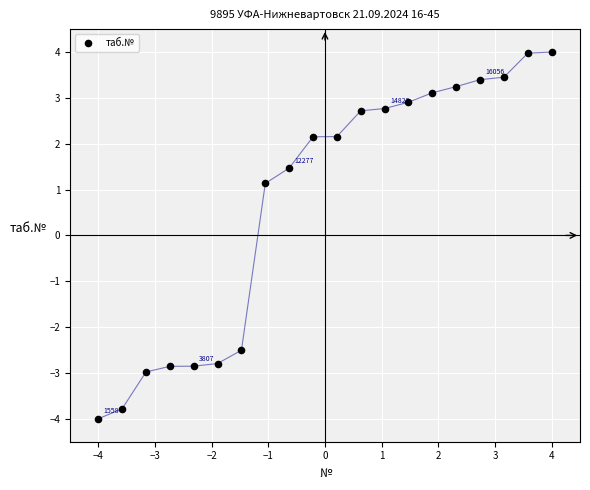

What is the range of X values (max minus min)?

8.0